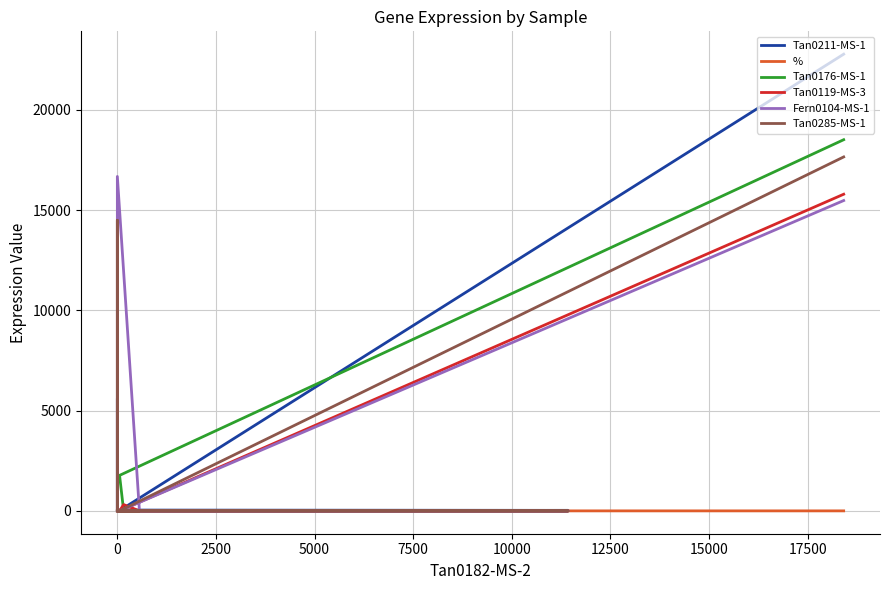

Reading right to left, what are all the values shown in this chart?

Tan0211-MS-1: 5537.0	0.0	0.0	26.0	41.0	15.0	0.0	41.0	14.0	22778.0
%: 0.1	0.1	0.1	0.3	0.3	0.3	0.3	0.6	0.6	0.9
Tan0176-MS-1: 0.0	0.0	0.0	0.0	0.0	0.0	0.0	0.0	1771.0	18512.0
Tan0119-MS-3: 0.0	0.0	0.0	0.0	0.0	0.0	0.0	314.0	0.0	15793.0
Fern0104-MS-1: 0.0	0.0	0.0	0.0	0.0	16679.0	0.0	0.0	0.0	15478.0
Tan0285-MS-1: 0.0	14493.0	0.0	0.0	0.0	0.0	0.0	0.0	0.0	17653.0